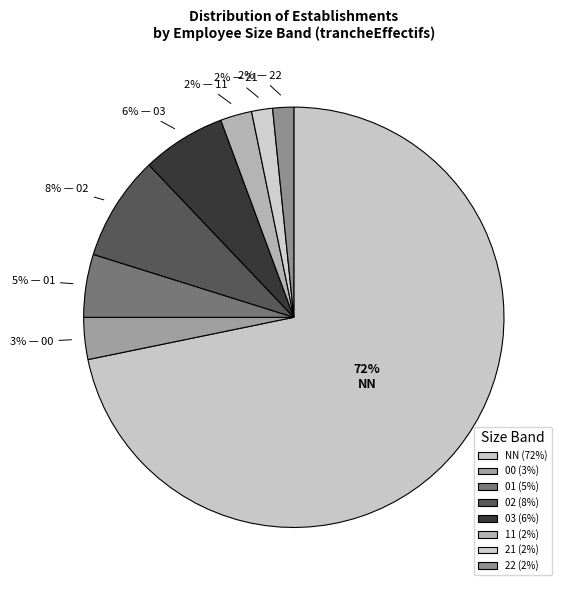

Does 03 represent more than half of the total?

No